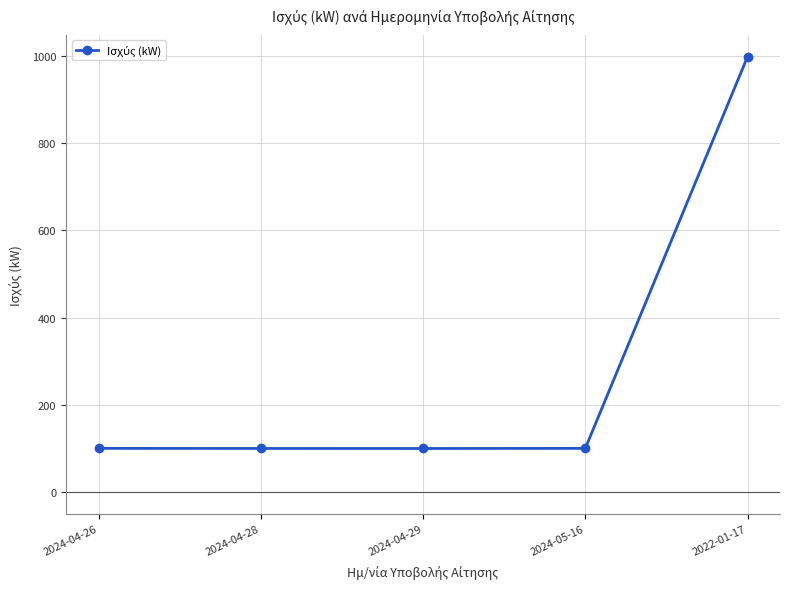

What is the label of the 1st point from the left?

2024-04-26